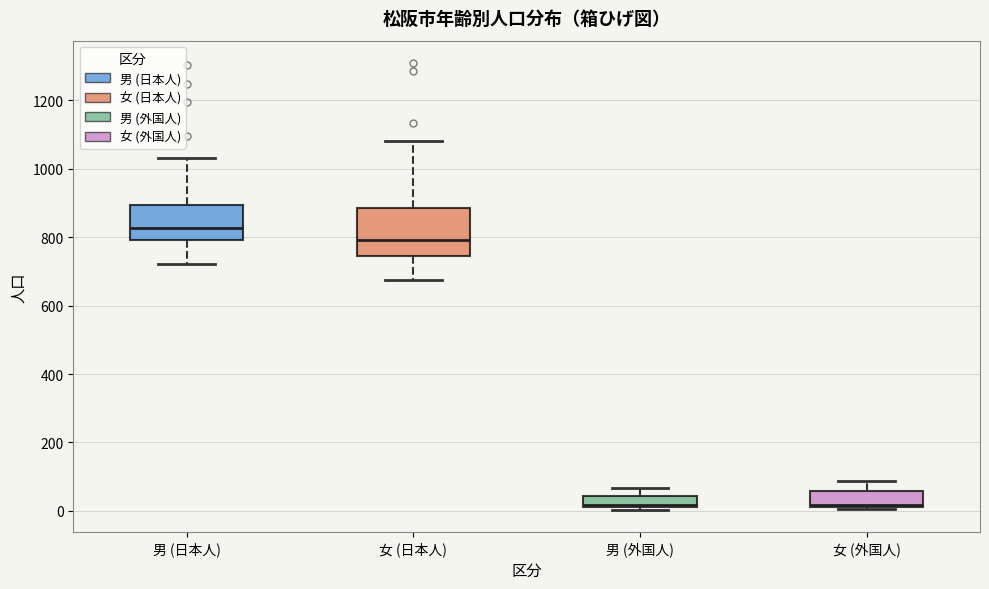

Which box's median line is the highest?

男 (日本人)